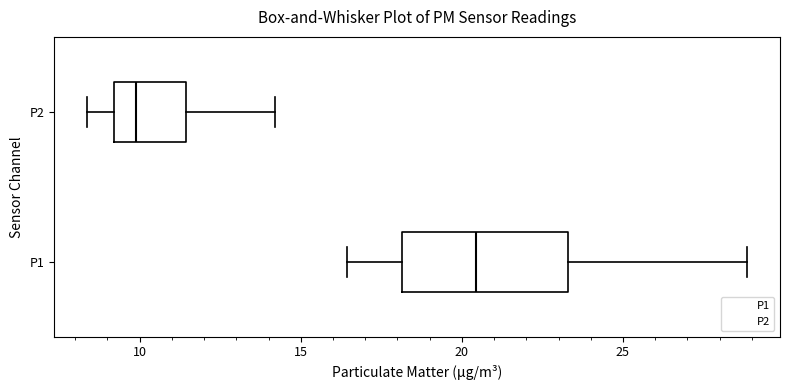

Where does the right whisker of the box for P2 end on the x-axis? The values are not printed on the chart, so give them approximately, as read against the axis.

14.0